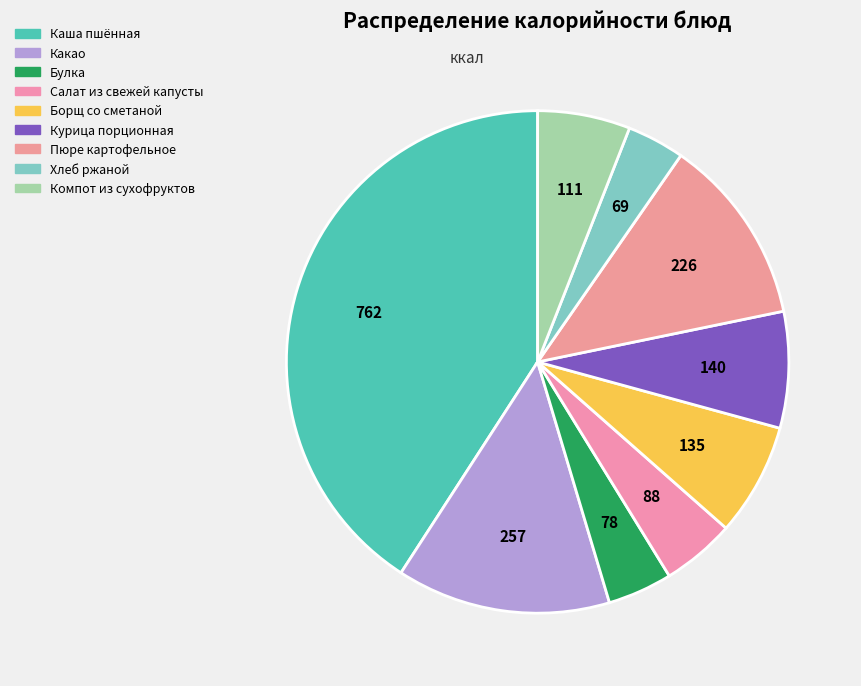

How many slices are in this pie chart?

9